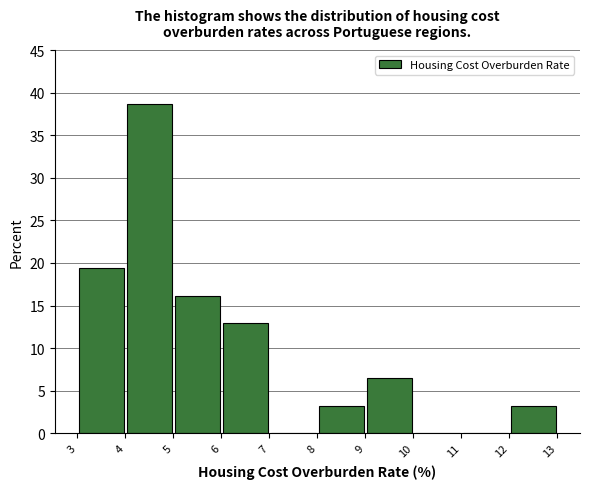

Reading left to right, transcribe this chart: for each bar, give the range it covers on the x-axis and its height. The values are not printed on the chart, so give them approximately, as read against the axis.

3 to 4: 19.5
4 to 5: 38.5
5 to 6: 16.0
6 to 7: 13.0
7 to 8: 0
8 to 9: 3.0
9 to 10: 6.5
10 to 11: 0
11 to 12: 0
12 to 13: 3.0